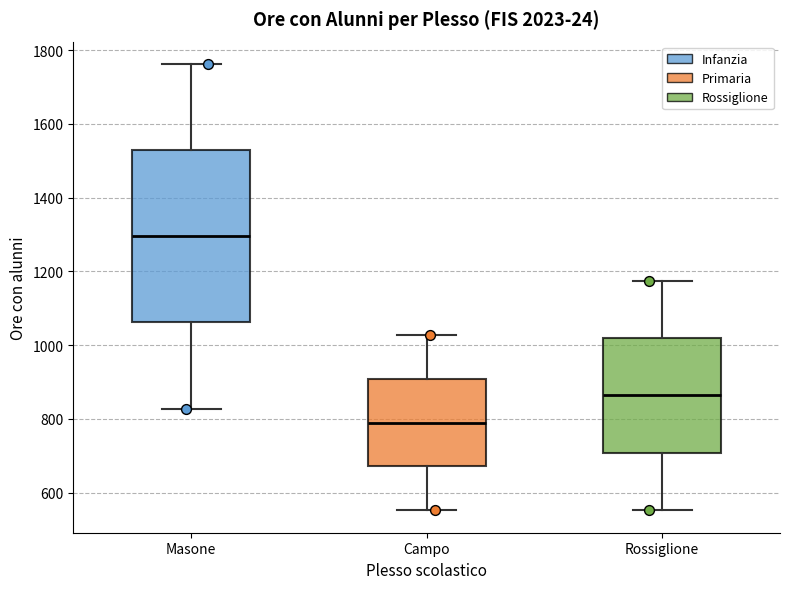

Reading left to right, transcribe this box plot: for each box, give where its median line is, the range the box spans, and where its two whiskers end, as read against the y-axis. The values are not printed on the chart, so give them approximately, as read against the axis.

Masone: median 1300, box 1060 to 1520, whiskers 820 to 1760
Campo: median 780, box 680 to 900, whiskers 560 to 1020
Rossiglione: median 860, box 700 to 1020, whiskers 560 to 1180